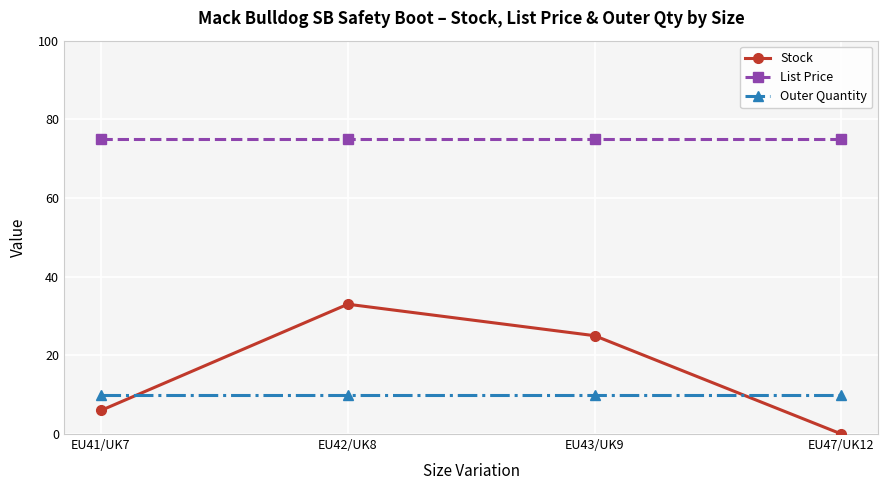

At which category is the sum across all series the highest?

EU42/UK8